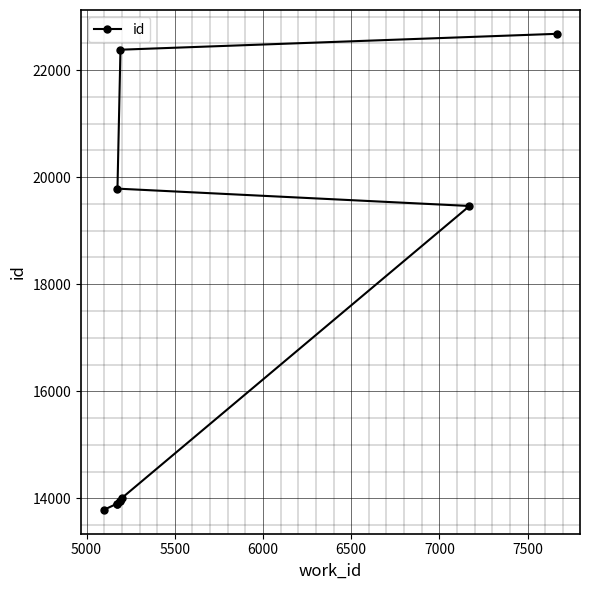

Is it true that the value at 9 is 30153?

False